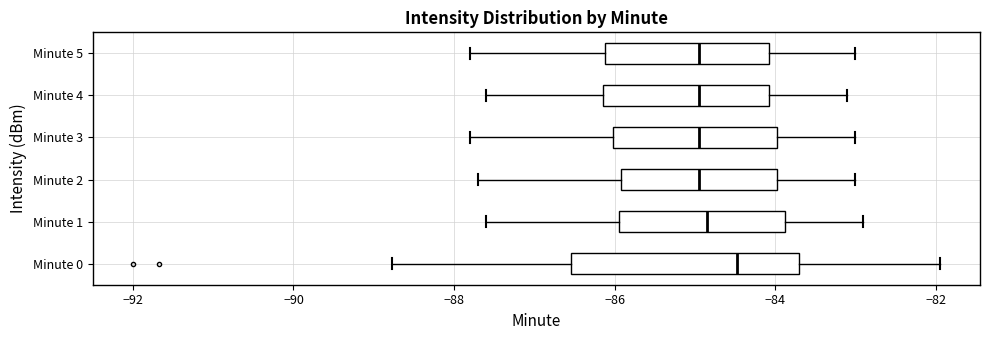

Comparing the boxes themselves (not the whiskers), which one is the widest?

Minute 0